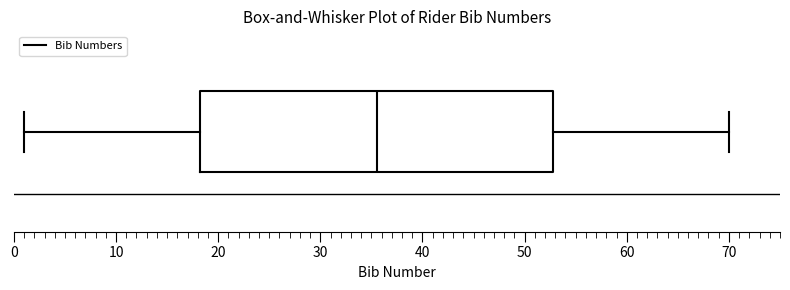

Where is the right edge of the box on the x-axis? The values are not printed on the chart, so give them approximately, as read against the axis.

53